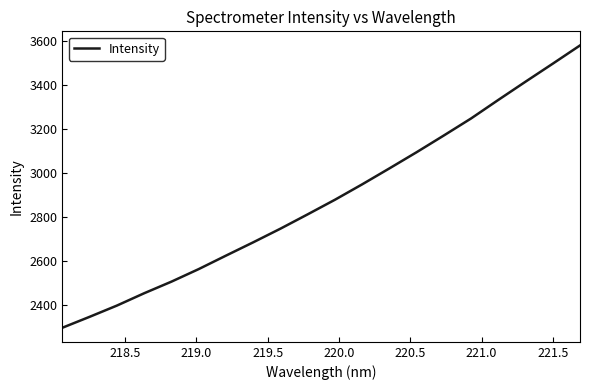

What is the minimum value shown in the chart?

2296.4